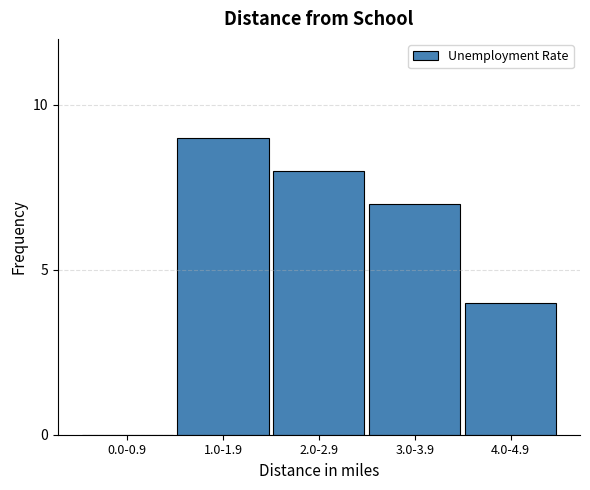

Reading right to left, what are all the values shown in this chart?

4.0-4.9=4	3.0-3.9=7	2.0-2.9=8	1.0-1.9=9	0.0-0.9=0